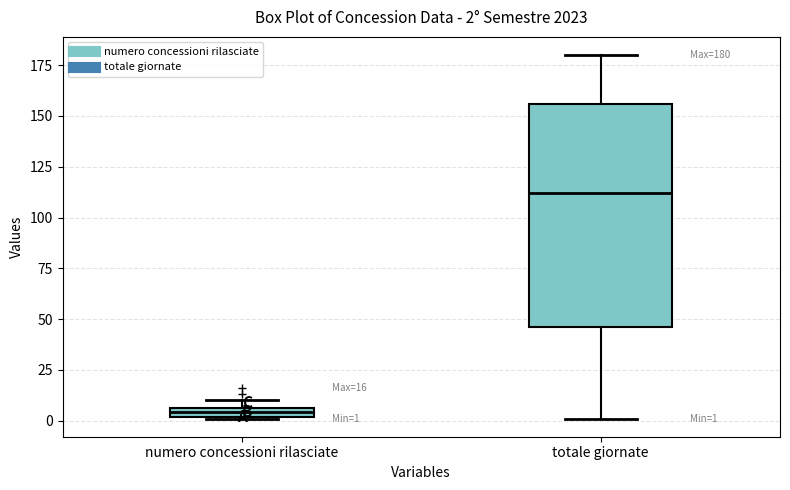

Which box has the highest median line?

totale giornate